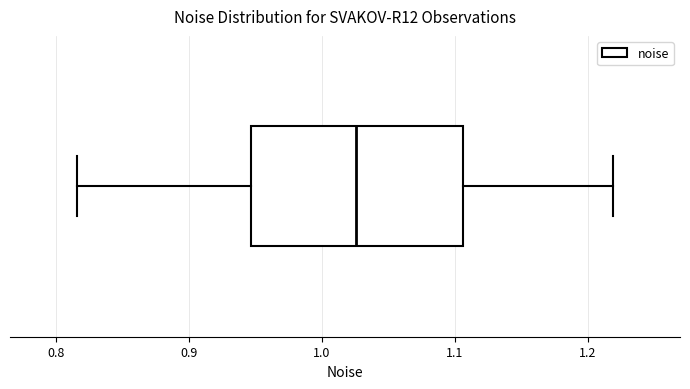

Read this box plot against the x-axis: the position of the median line, the range covered by the box, and the ends of both whiskers. The values are not printed on the chart, so give them approximately, as read against the axis.

median 1.03, box 0.95 to 1.11, whiskers 0.82 to 1.22